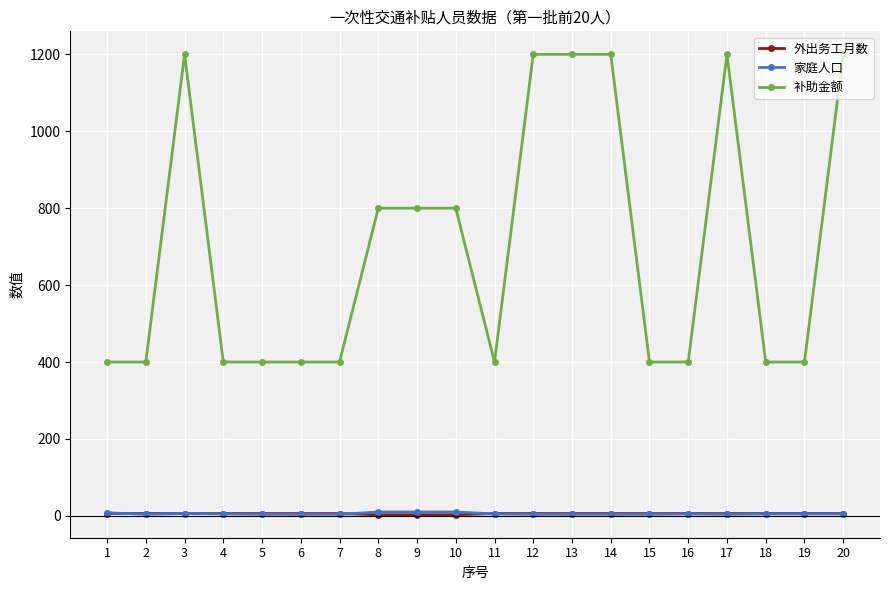

Which series has the widest spread of values?

补助金额